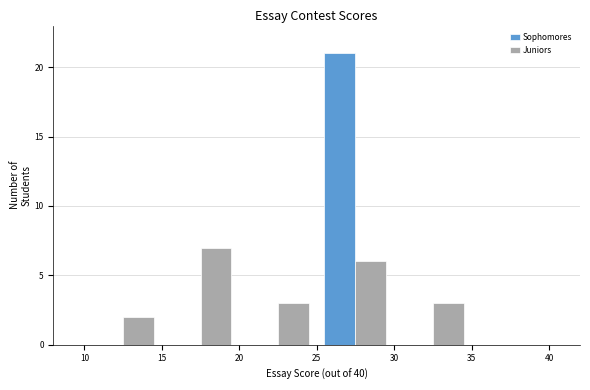

What is the height of the Sophomores bar covering 25 to 30 on the x-axis? The values are not printed on the chart, so give them approximately, as read against the axis.

21